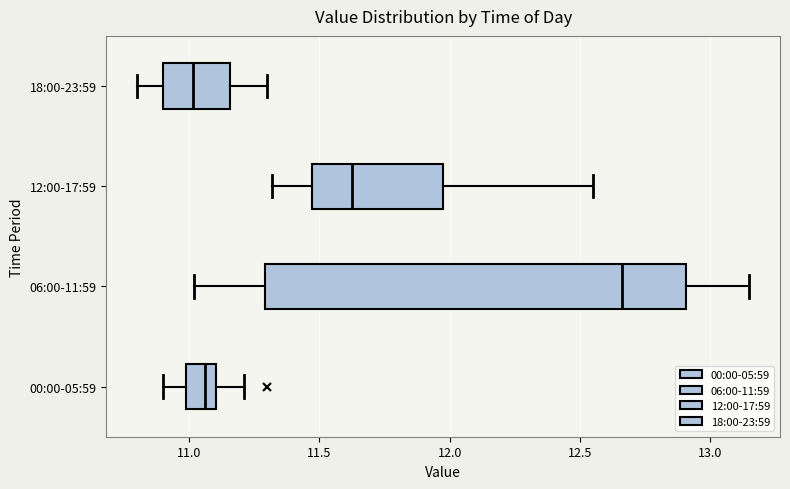

Reading bottom to top, transcribe this box plot: for each box, give where its median line is, the range the box spans, and where its two whiskers end, as read against the x-axis. The values are not printed on the chart, so give them approximately, as read against the axis.

00:00-05:59: median 11.05, box 11.00 to 11.10, whiskers 10.90 to 11.20
06:00-11:59: median 12.65, box 11.30 to 12.90, whiskers 11.00 to 13.15
12:00-17:59: median 11.65, box 11.45 to 12.00, whiskers 11.30 to 12.55
18:00-23:59: median 11.00, box 10.90 to 11.15, whiskers 10.80 to 11.30